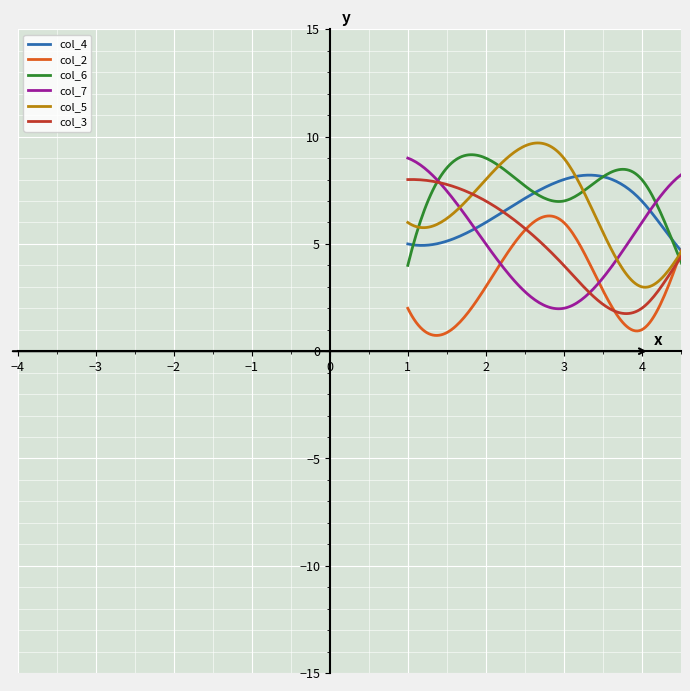

What is the maximum value shown in the chart?

9.7